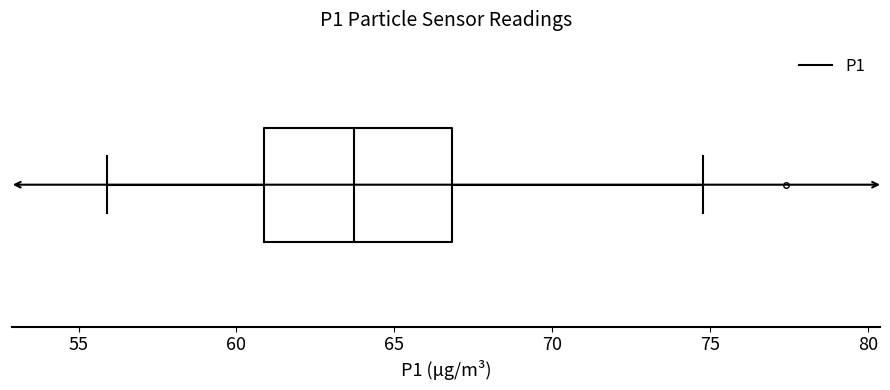

Transcribe this box plot: give where the median line is, the range the box spans, and where the two whiskers end, as read against the x-axis. The values are not printed on the chart, so give them approximately, as read against the axis.

median 63.5, box 61.0 to 67.0, whiskers 56.0 to 75.0